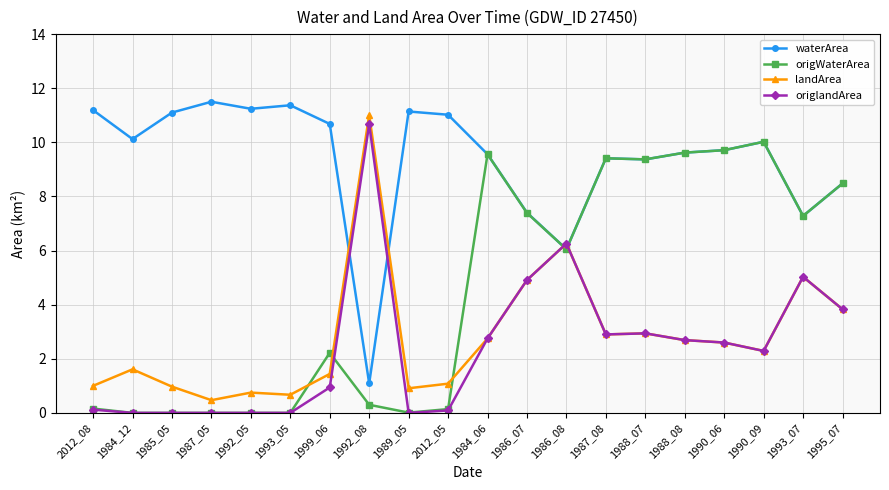

The value of origlandArea at 1984_06 is 3.7. True or false?

False